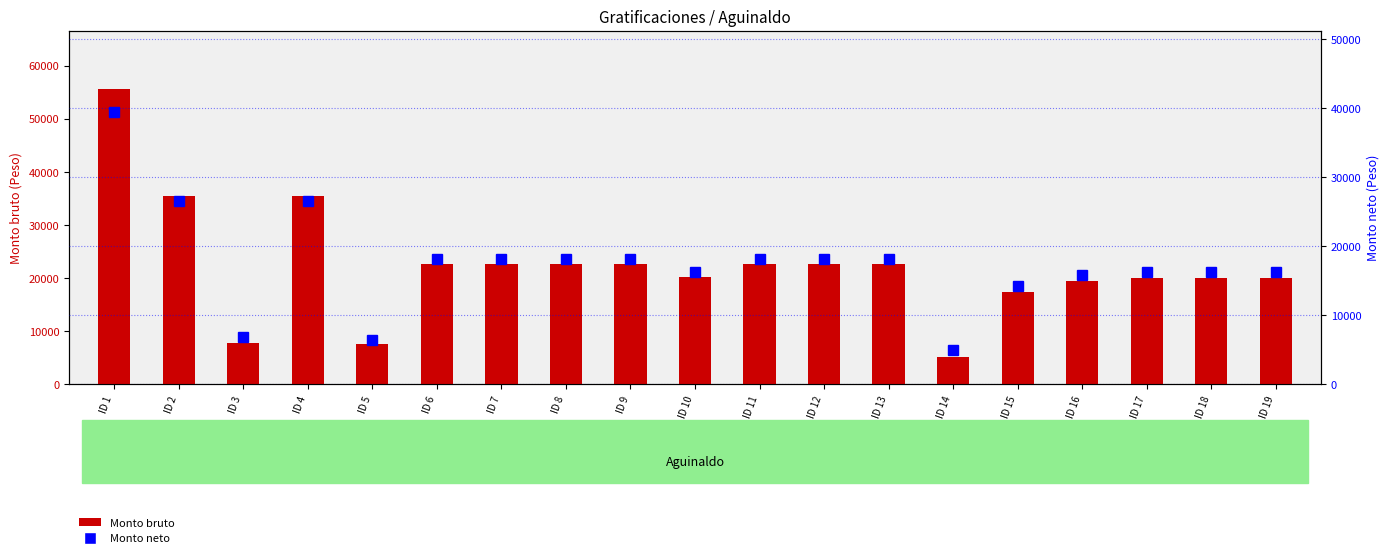

Between ID 12 and ID 15, which series saw the biggest shift?

Monto bruto